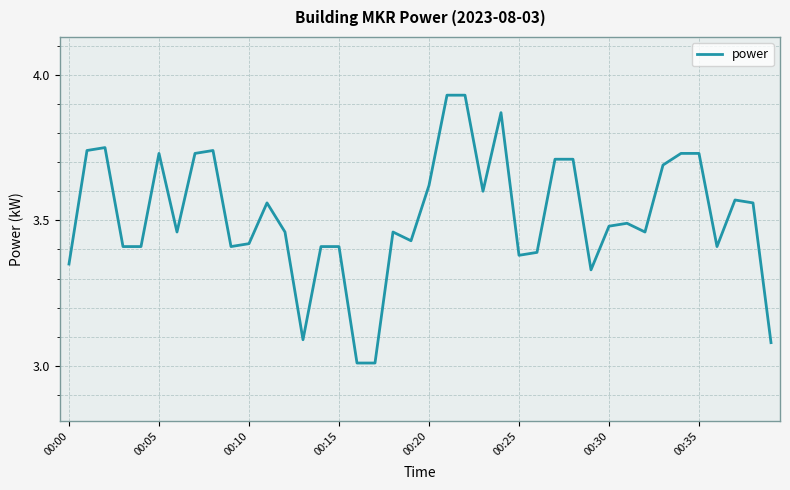

What is the difference between the maximum and minimum values?

0.9